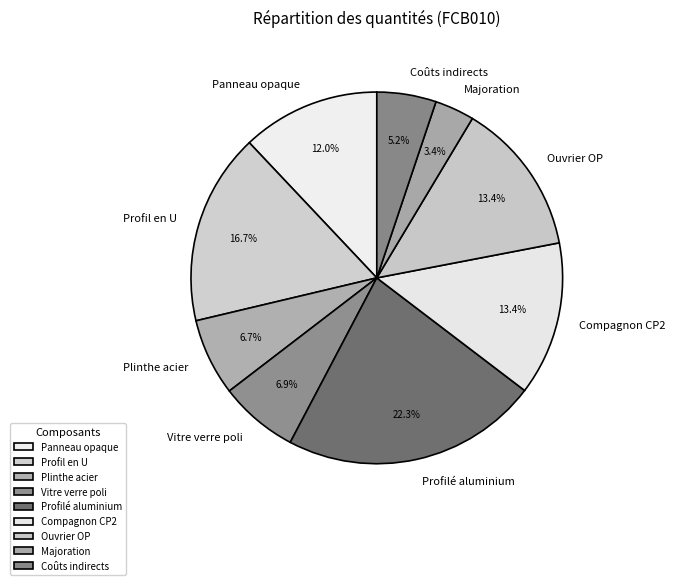

What is the ratio of the value at Profilé aluminium to the value at Compagnon CP2?

1.7